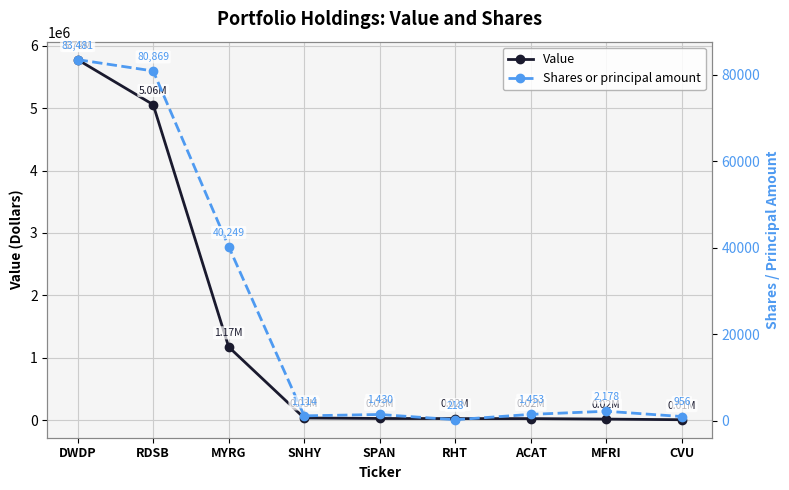

What is the sum of all Value values?

12140000